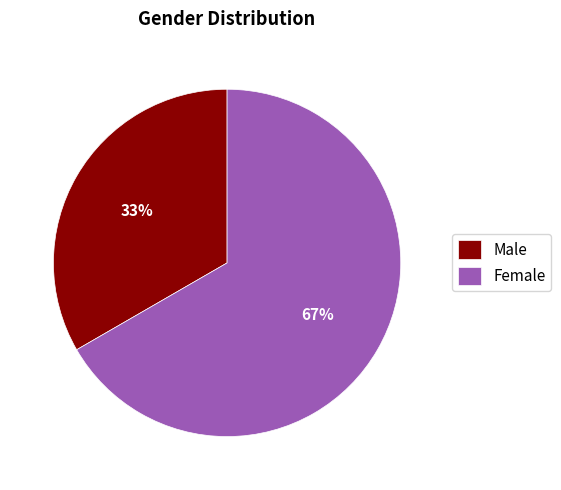

Between Male and Female, which is larger?

Female